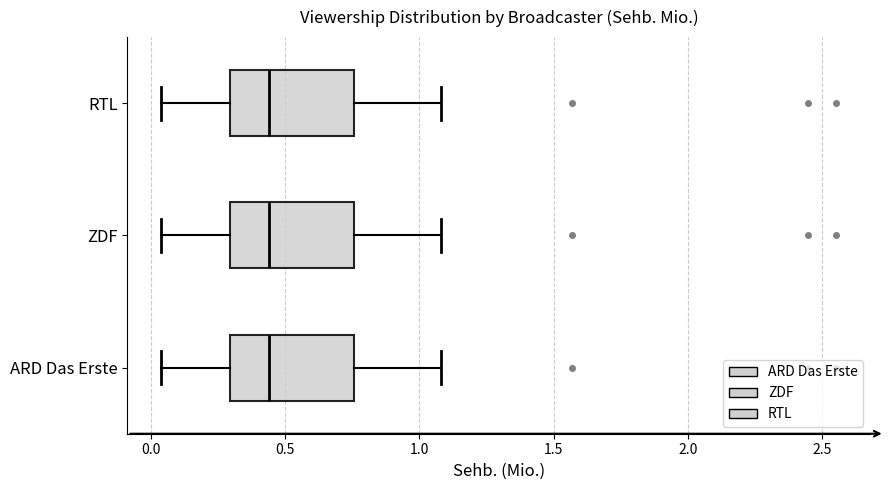

Where is the left edge of the box for ZDF on the x-axis? The values are not printed on the chart, so give them approximately, as read against the axis.

0.30